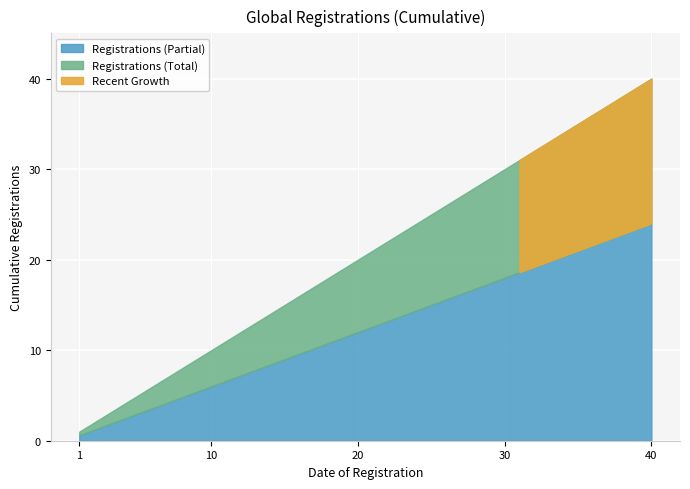

The value at 2020-06-19 is 4. True or false?

False